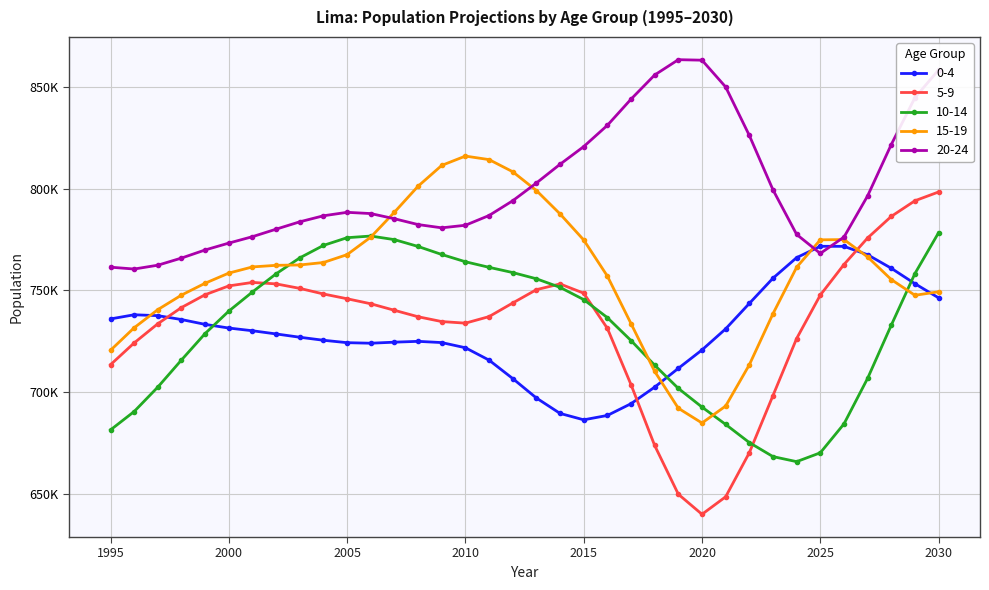

What is the value of the 5-9 point at the 22nd from the left?

731390